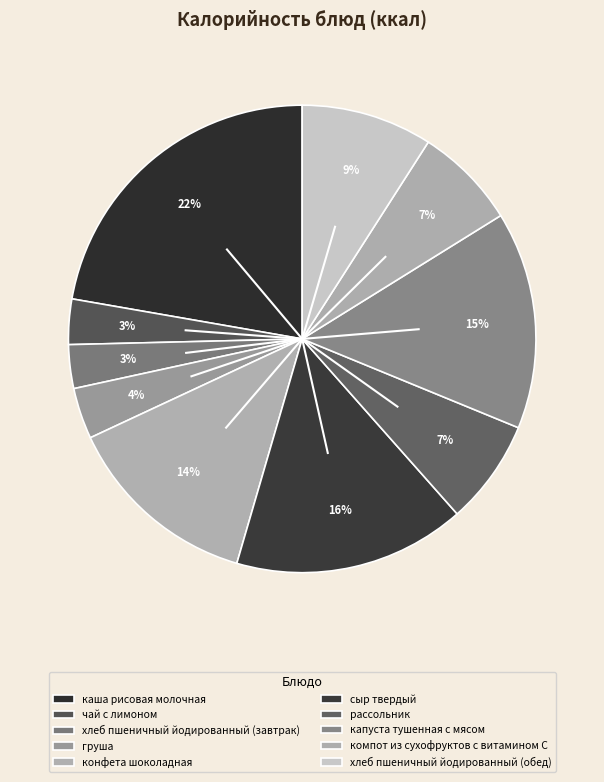

Count the number of slices in the pie.

10